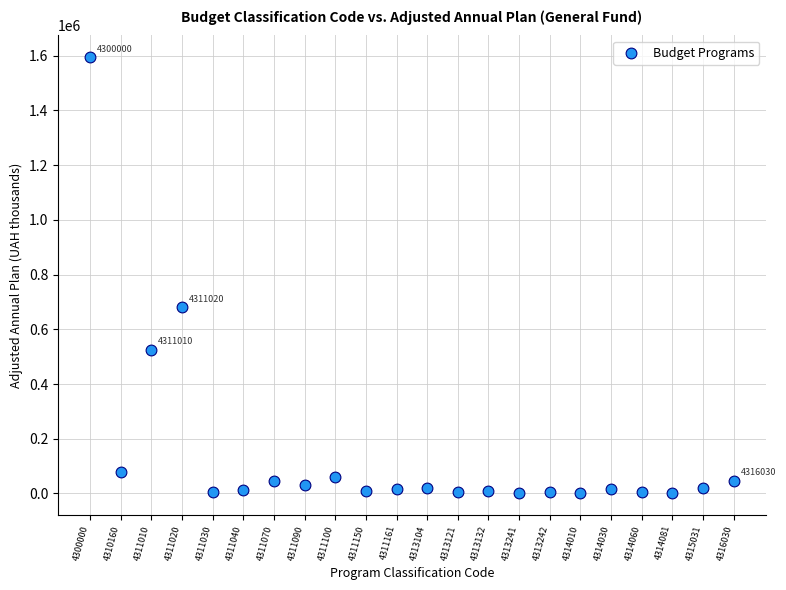

What is the range of Y values (max minus min)?

1592735.6